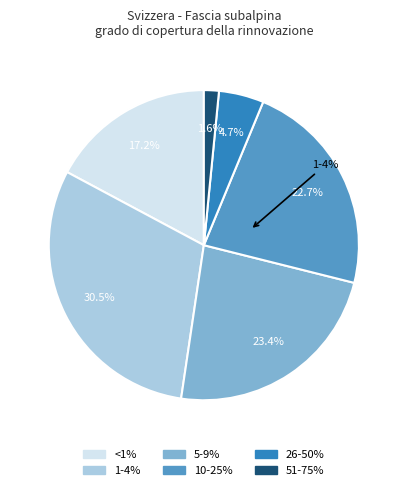

Which has a higher value, <1% or totale?

totale